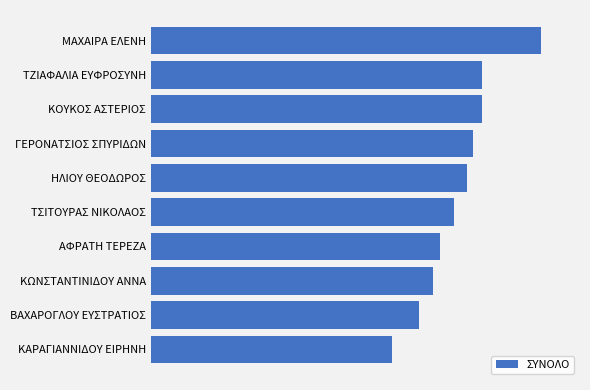

What is the difference between the maximum and minimum values?

12.4